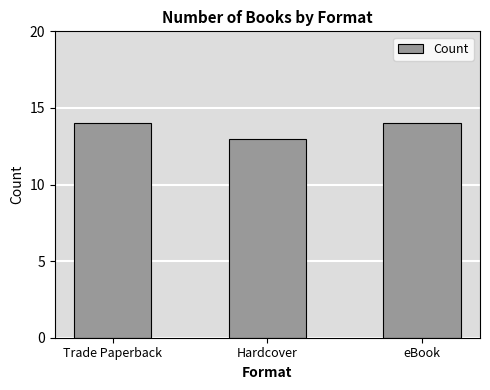

What is the label of the 2nd bar from the left?

Hardcover